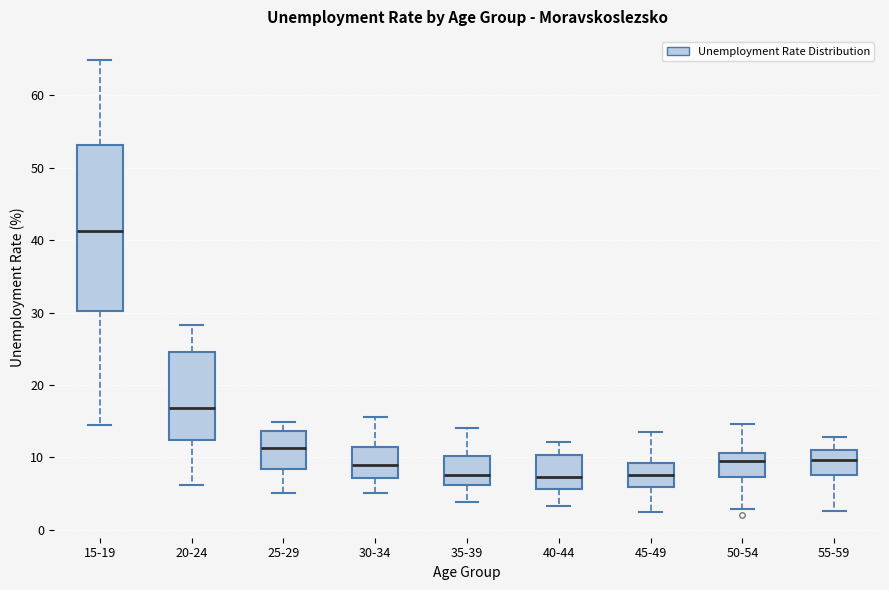

Reading left to right, read every box against the y-axis: the position of its median line, the range the box covers, and the ends of its whiskers. The values are not printed on the chart, so give them approximately, as read against the axis.

15-19: median 41, box 30 to 53, whiskers 14 to 65
20-24: median 17, box 12 to 25, whiskers 6 to 28
25-29: median 11, box 8 to 14, whiskers 5 to 15
30-34: median 9, box 7 to 11, whiskers 5 to 16
35-39: median 8, box 6 to 10, whiskers 4 to 14
40-44: median 7, box 6 to 10, whiskers 3 to 12
45-49: median 8, box 6 to 9, whiskers 2 to 14
50-54: median 9, box 7 to 11, whiskers 3 to 15
55-59: median 10, box 8 to 11, whiskers 3 to 13